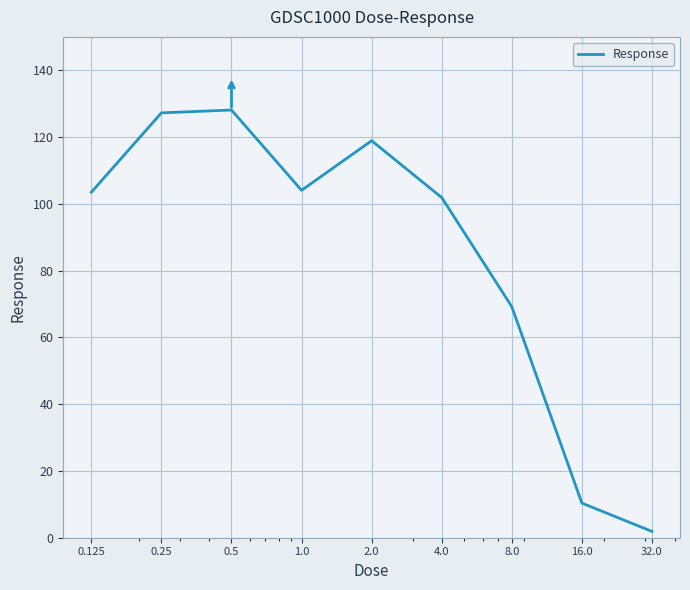

What is the sum of all values?

765.1